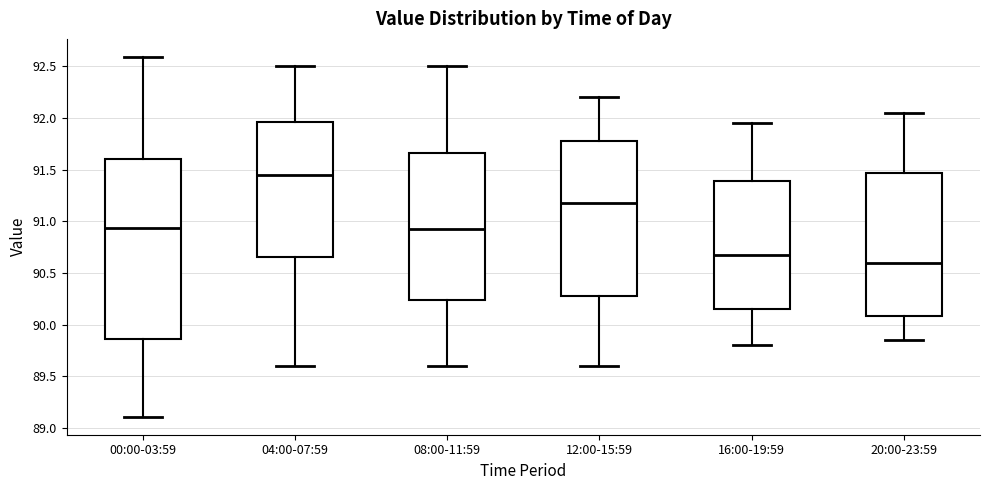

Where does the upper whisker of the box for 12:00-15:59 end on the y-axis? The values are not printed on the chart, so give them approximately, as read against the axis.

92.20